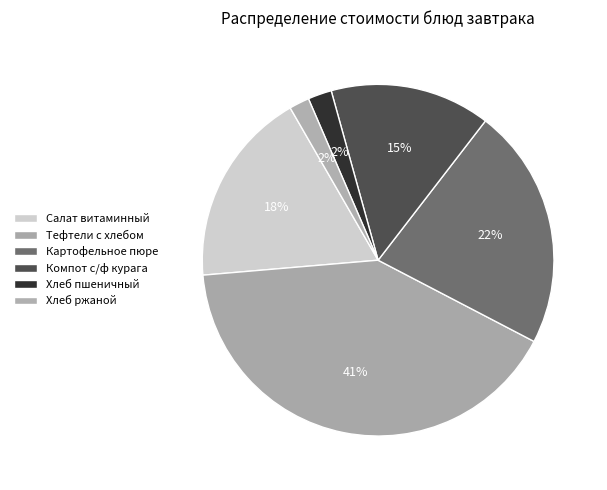

To the nearest percent, what portion does Хлеб пшеничный represent?

2%